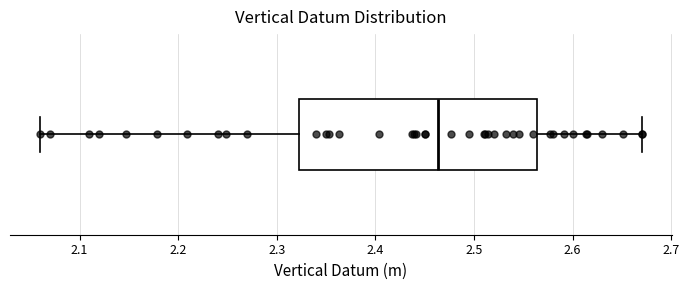

Transcribe this box plot: give where the median line is, the range the box spans, and where the two whiskers end, as read against the x-axis. The values are not printed on the chart, so give them approximately, as read against the axis.

median 2.46, box 2.32 to 2.56, whiskers 2.06 to 2.67